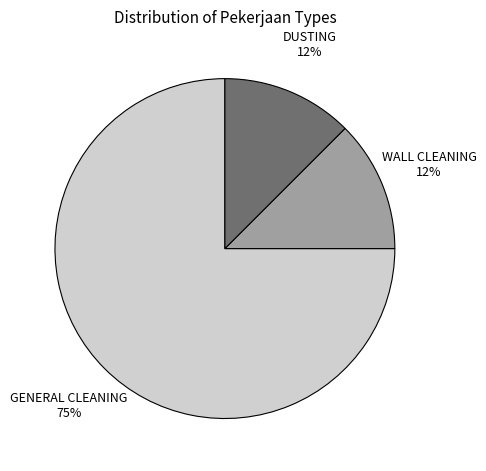

To the nearest percent, what is the average slice percentage?

33%